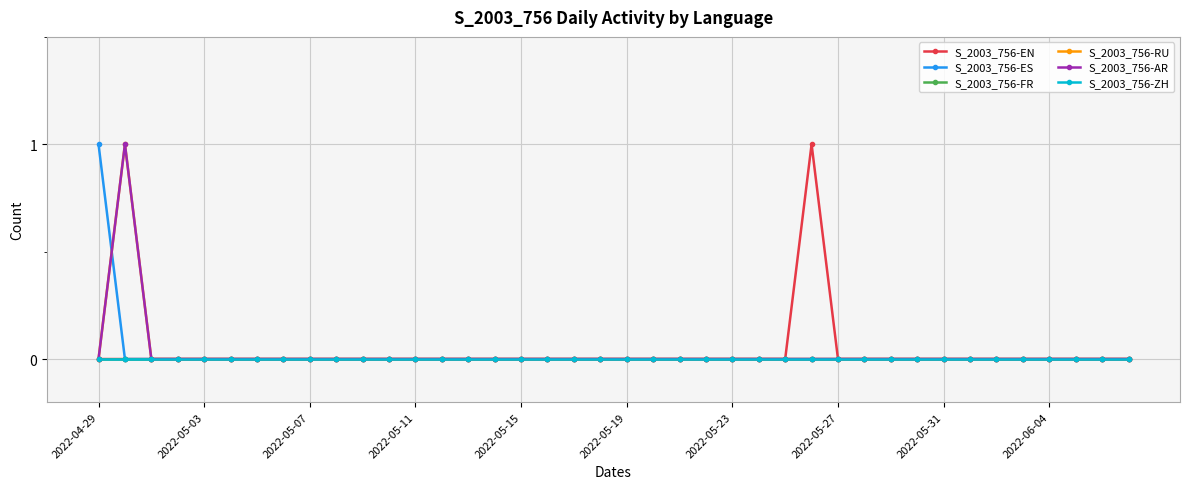

Is this an area chart (filled region under the line)?

No